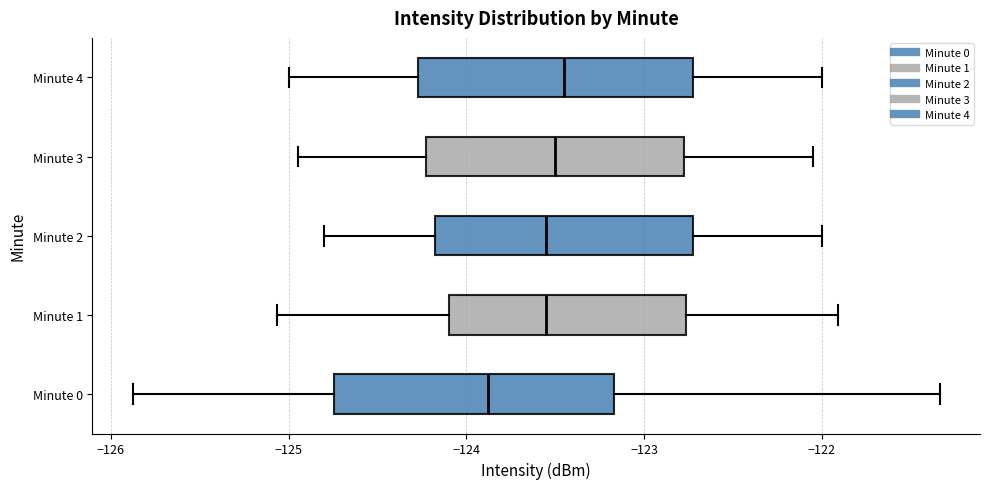

Reading bottom to top, transcribe this box plot: for each box, give where its median line is, the range the box spans, and where its two whiskers end, as read against the x-axis. The values are not printed on the chart, so give them approximately, as read against the axis.

Minute 0: median -123.9, box -124.7 to -123.2, whiskers -125.9 to -121.3
Minute 1: median -123.5, box -124.1 to -122.8, whiskers -125.1 to -121.9
Minute 2: median -123.5, box -124.2 to -122.7, whiskers -124.8 to -122.0
Minute 3: median -123.5, box -124.2 to -122.8, whiskers -124.9 to -122.0
Minute 4: median -123.4, box -124.3 to -122.7, whiskers -125.0 to -122.0